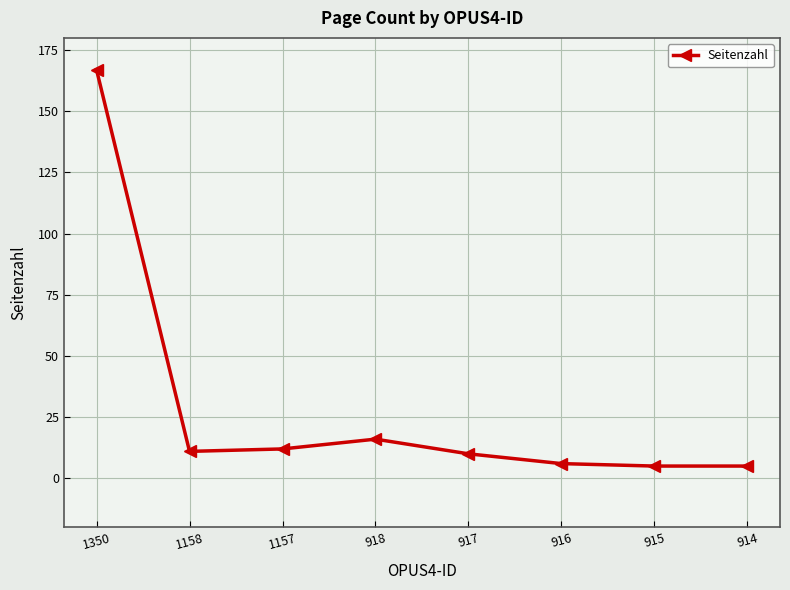

At which category does the chart reach its peak across all series?

1350